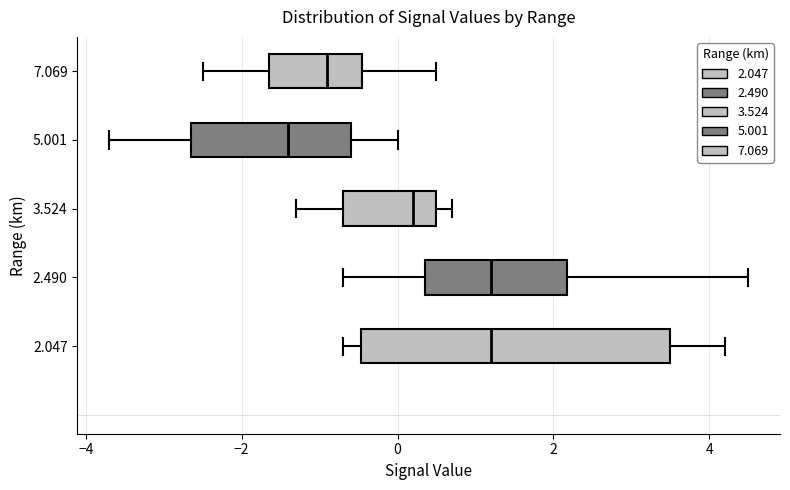

Where does the median line of the box at y = 7.069 sit on the x-axis? The values are not printed on the chart, so give them approximately, as read against the axis.

-0.8